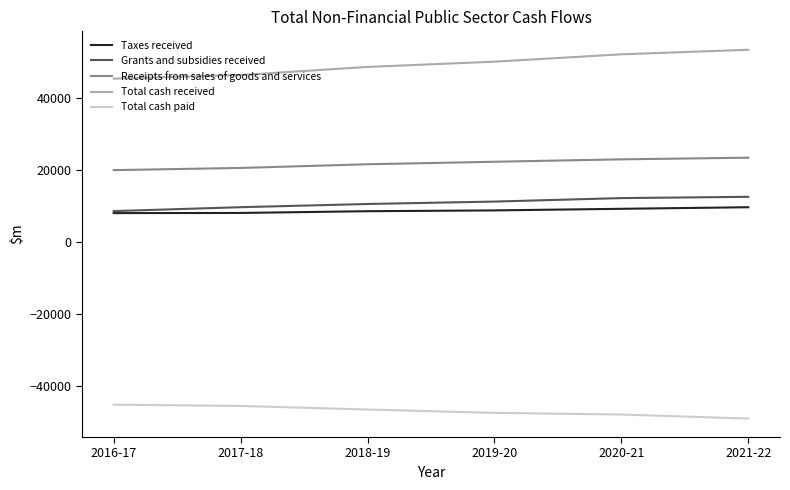

At how many categories does at least one series exceed 37492?

6